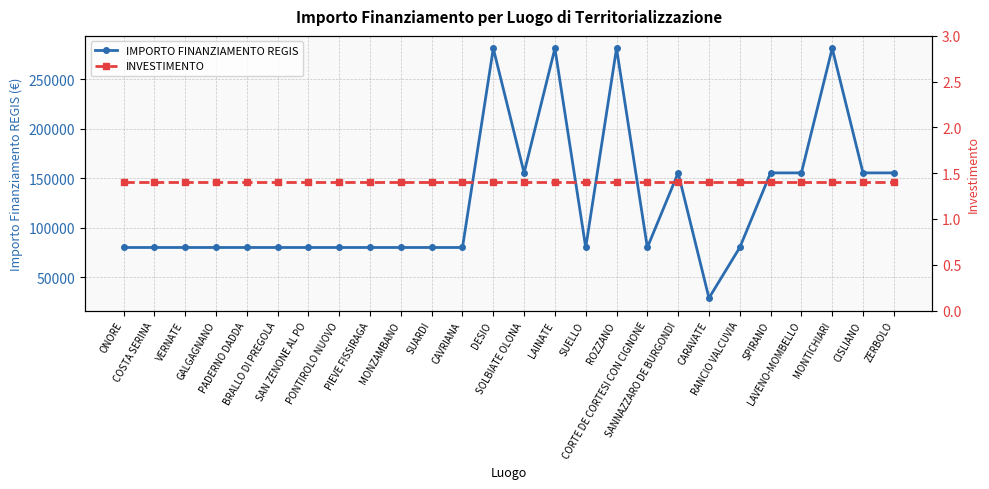

Which category has the highest value across all series?

DESIO